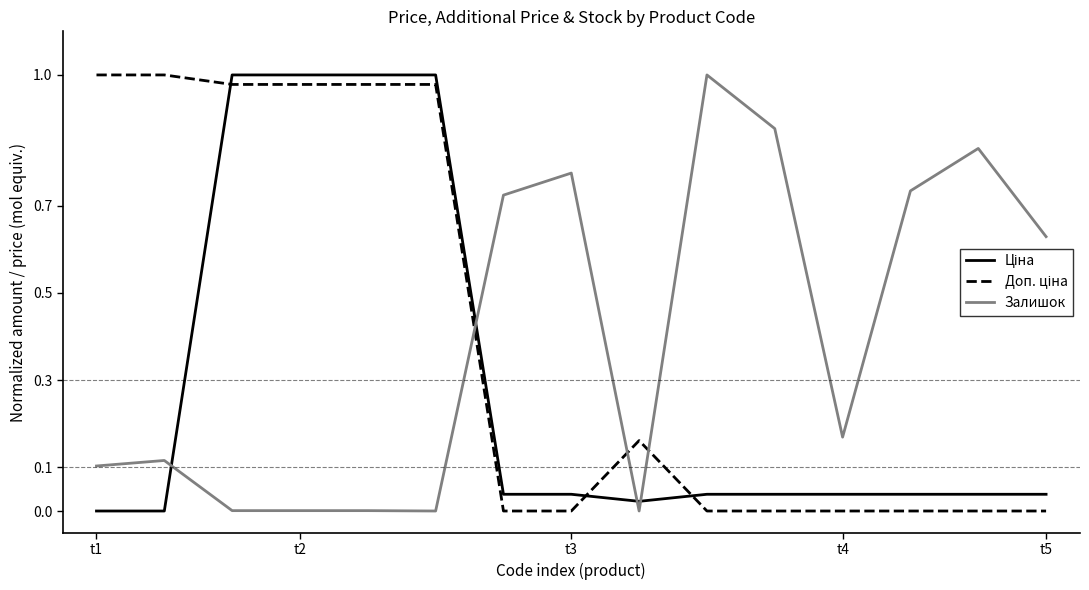

How many lines are shown in the chart?

3